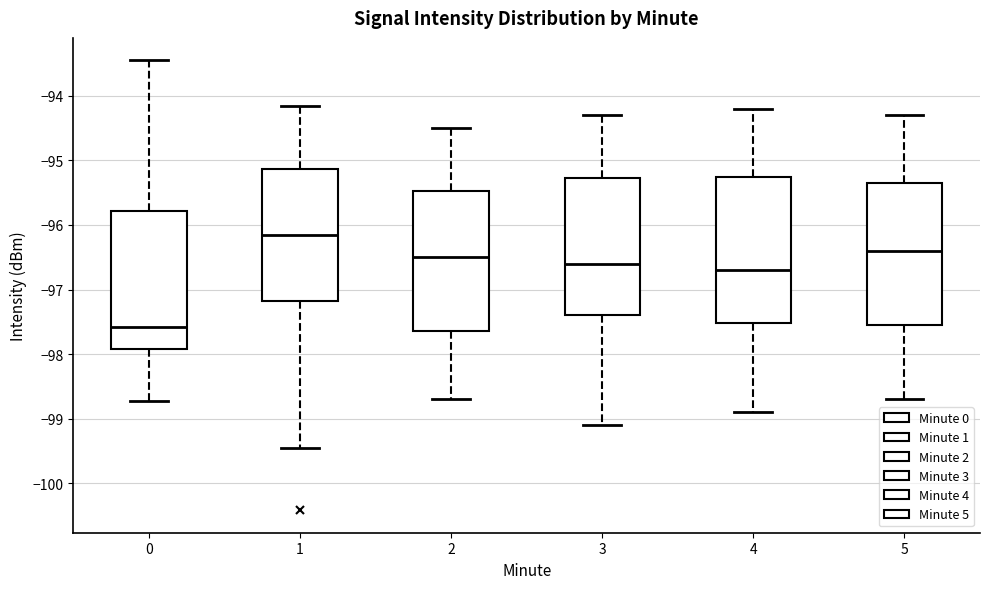

Reading left to right, transcribe this box plot: for each box, give where its median line is, the range the box spans, and where its two whiskers end, as read against the y-axis. The values are not printed on the chart, so give them approximately, as read against the axis.

0: median -97.6, box -97.9 to -95.8, whiskers -98.7 to -93.4
1: median -96.1, box -97.2 to -95.1, whiskers -99.5 to -94.2
2: median -96.5, box -97.6 to -95.5, whiskers -98.7 to -94.5
3: median -96.6, box -97.4 to -95.3, whiskers -99.1 to -94.3
4: median -96.7, box -97.5 to -95.2, whiskers -98.9 to -94.2
5: median -96.4, box -97.5 to -95.3, whiskers -98.7 to -94.3